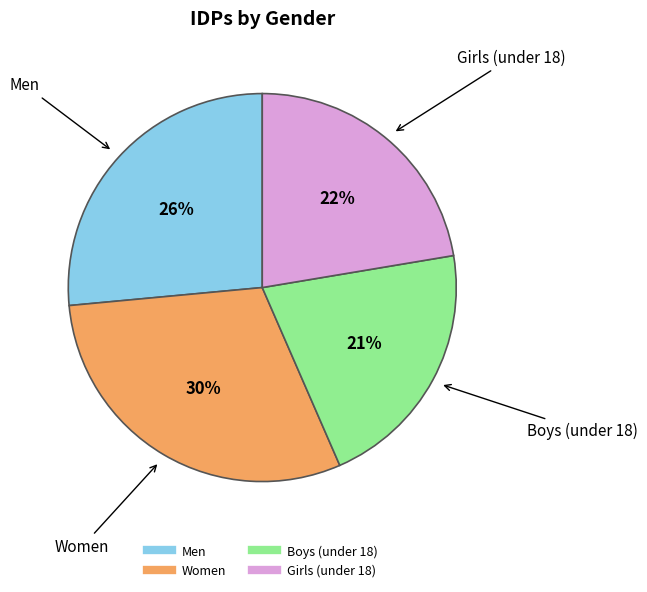

To the nearest percent, what is the average slice percentage?

25%